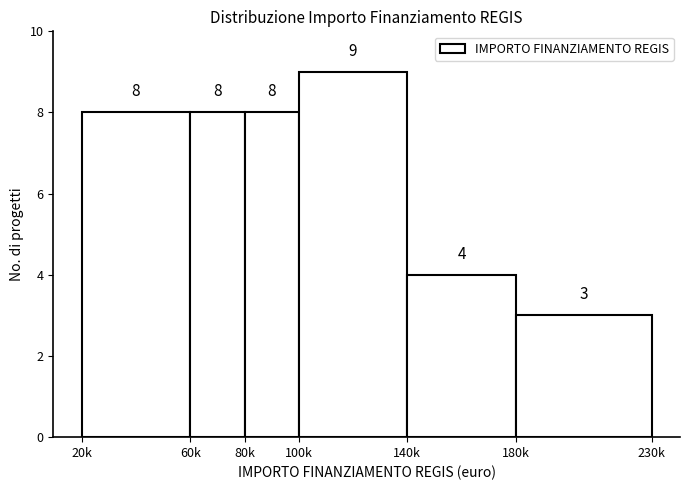

Reading left to right, transcribe all the data shown in this chart.

20k=8	60k=8	80k=8	100k=9	140k=4	180k=3